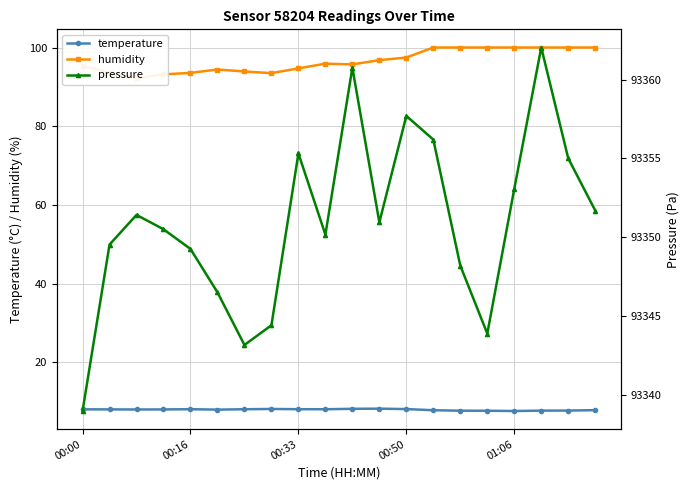

Rank the series at 15 from highest to lowest value.

pressure, humidity, temperature